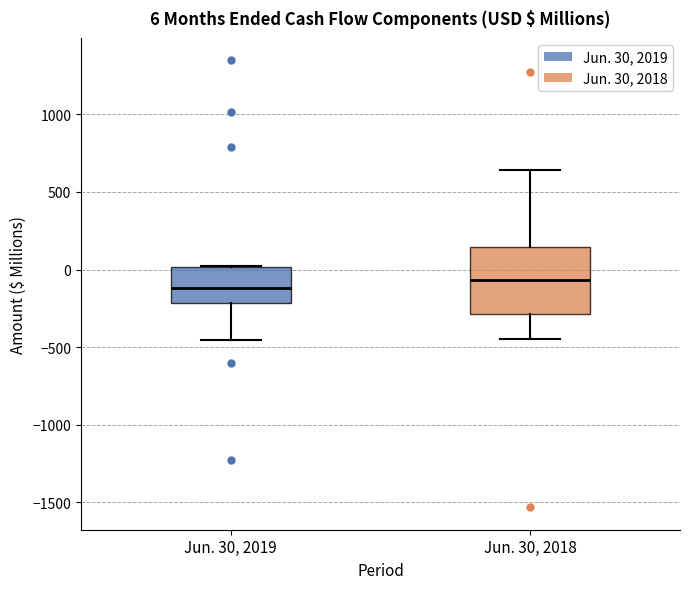

Which box is the tallest, from its lower edge to its upper edge?

Jun. 30, 2018